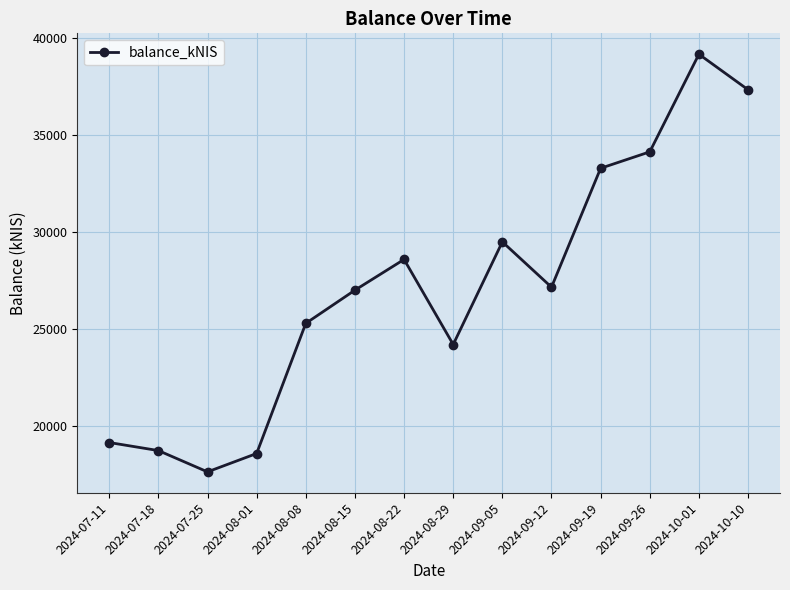

What is the label of the 6th point from the right?

2024-09-05